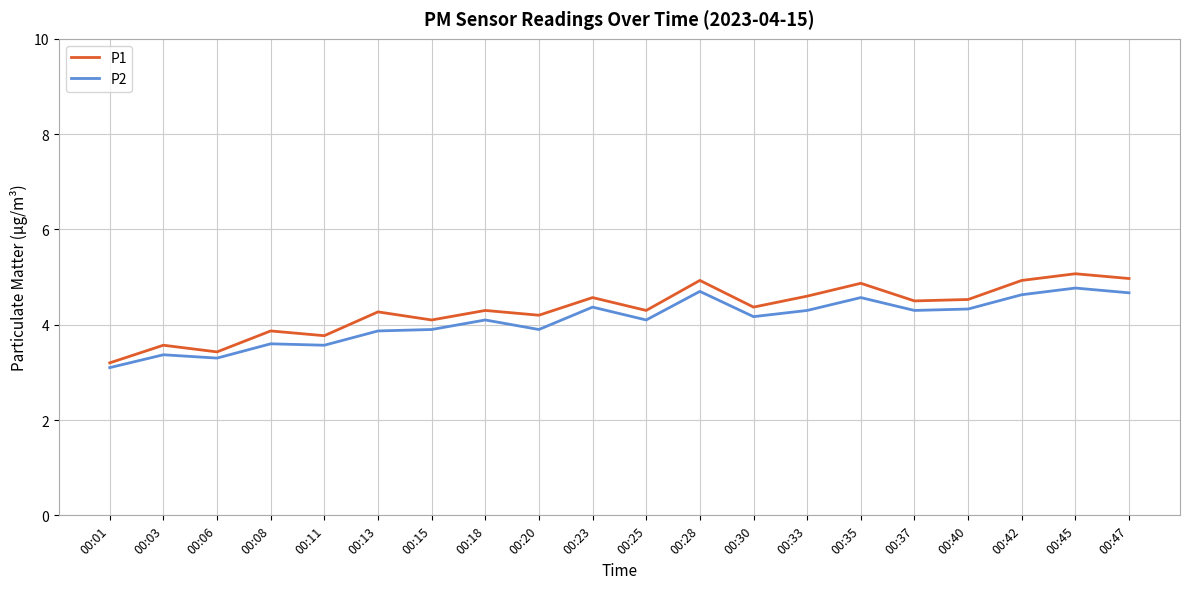

Reading left to right, what are all the values shown in this chart?

P1: 3.2	3.6	3.4	3.9	3.8	4.3	4.1	4.3	4.2	4.6	4.3	4.9	4.4	4.6	4.9	4.5	4.5	4.9	5.1	5.0
P2: 3.1	3.4	3.3	3.6	3.6	3.9	3.9	4.1	3.9	4.4	4.1	4.7	4.2	4.3	4.6	4.3	4.3	4.6	4.8	4.7